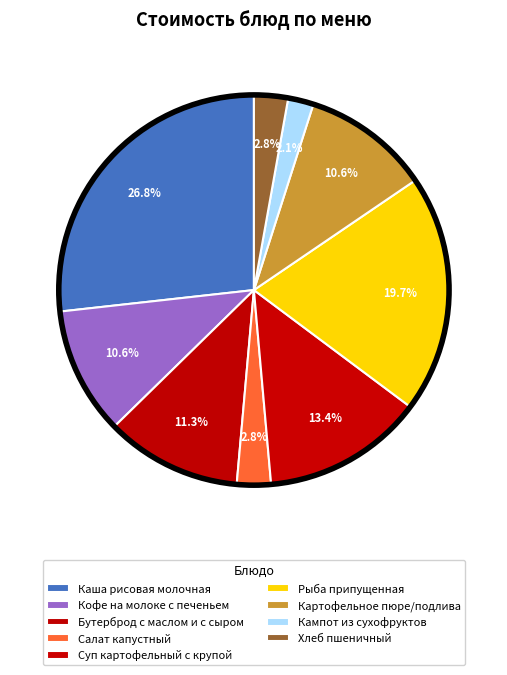

Which has a higher value, Хлеб пшеничный or Кофе на молоке с печеньем?

Кофе на молоке с печеньем